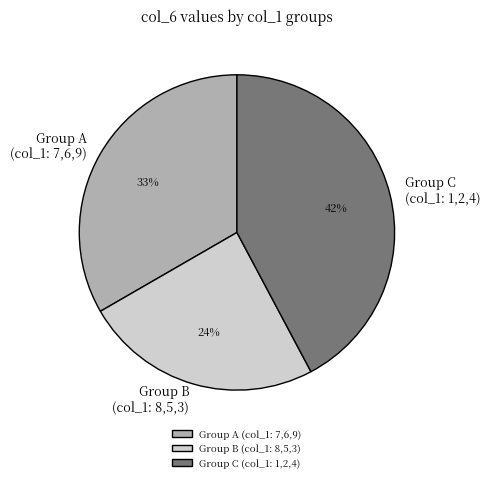

Combined, do Group A (col_1: 7,6,9) and Group B (col_1: 8,5,3) account for over 50%?

Yes